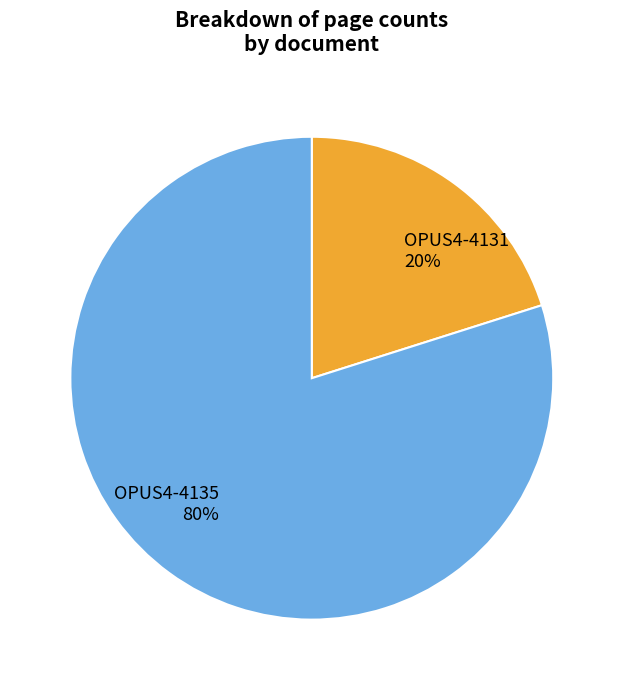

Which slice represents more than half of the pie?

OPUS4-4135